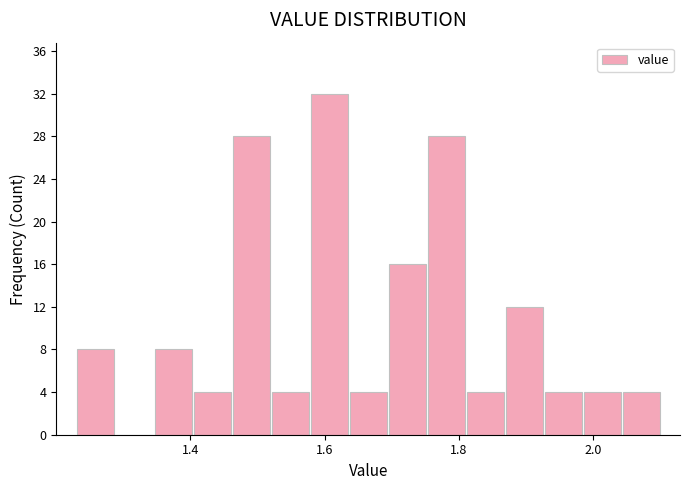

Read against the x-axis, roughly where is the centre of the tallest bar?

1.60